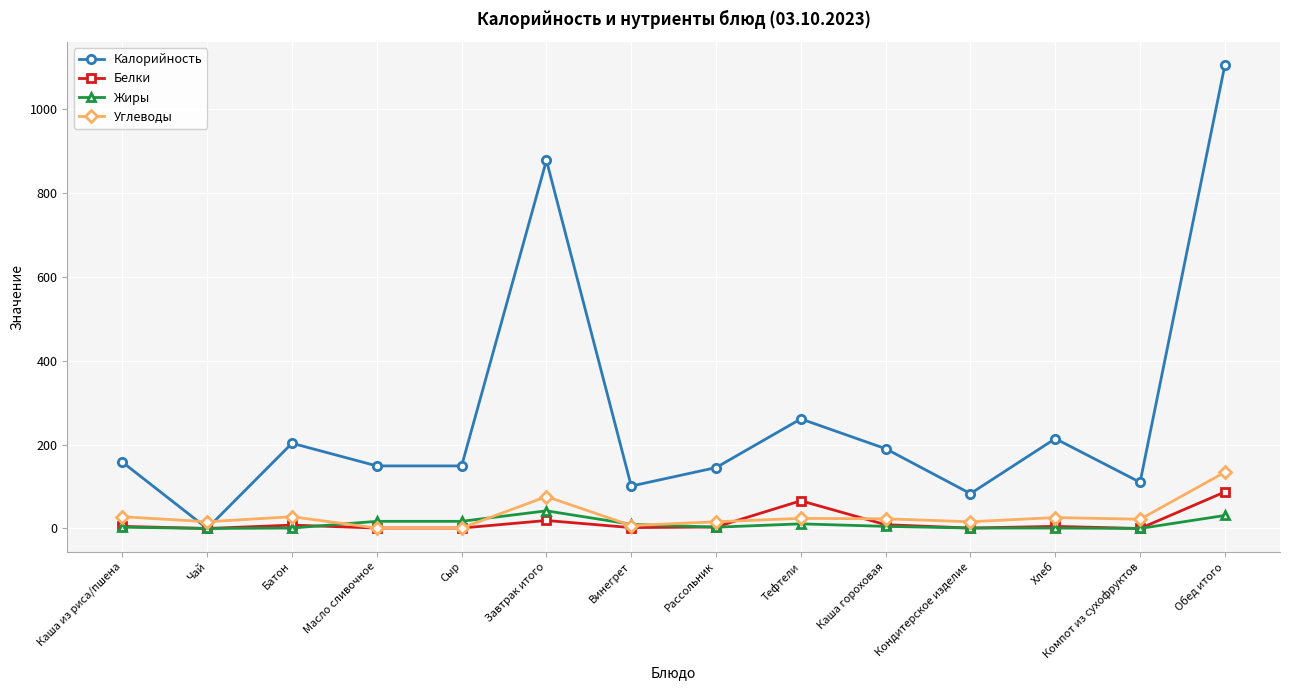

At which category does Калорийность reach its first local peak?

Батон